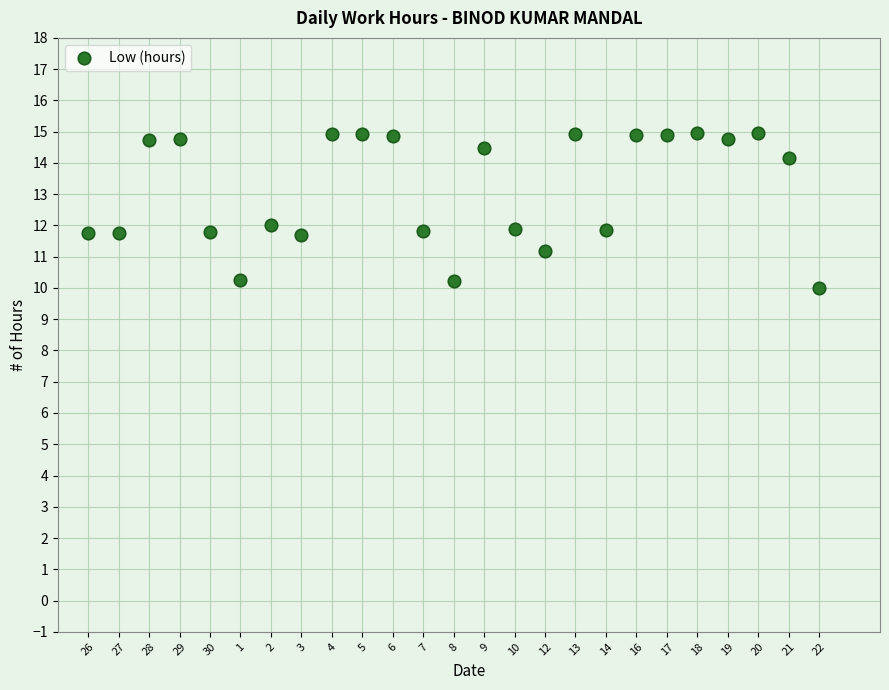

What is the range of Y values (max minus min)?

5.0